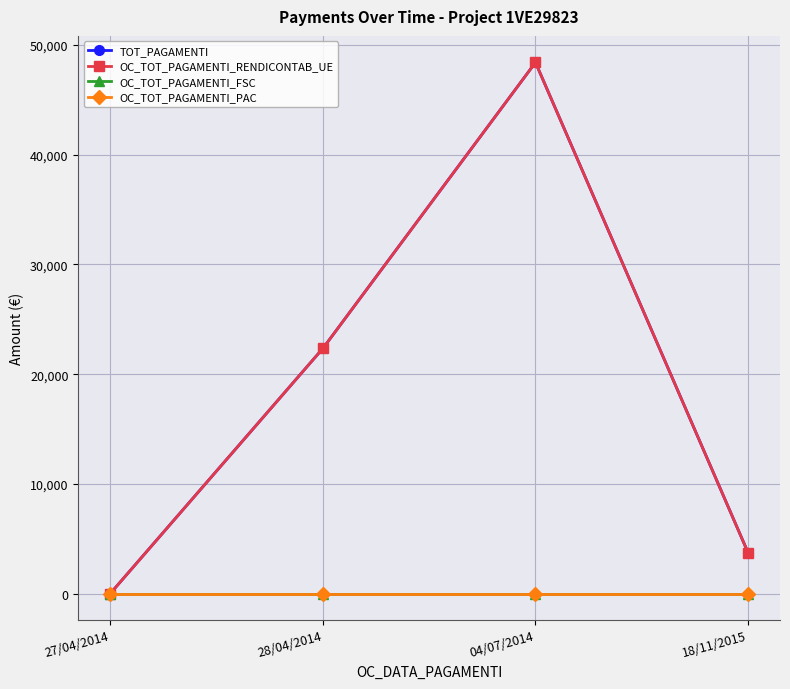

Does the chart have visible grid lines?

Yes